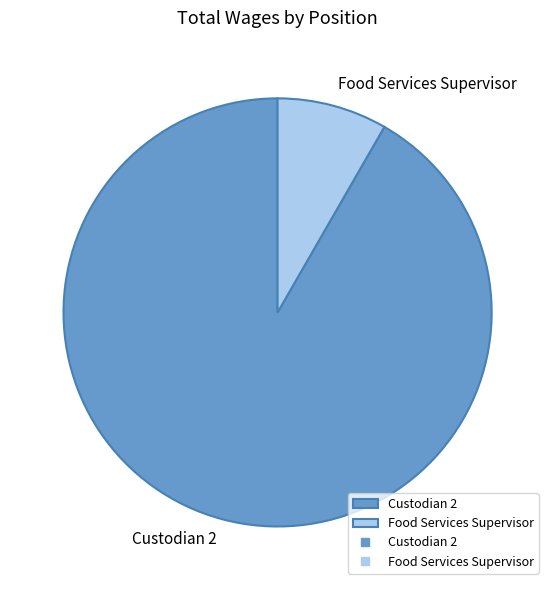

Does Food Services Supervisor represent more than half of the total?

No